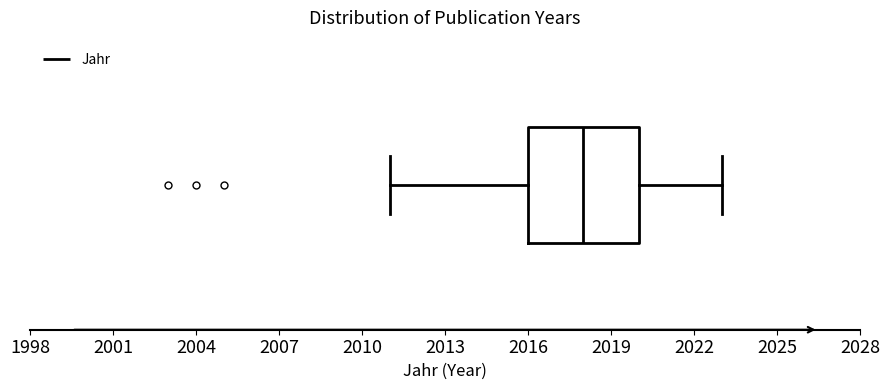

Transcribe this box plot: give where the median line is, the range the box spans, and where the two whiskers end, as read against the x-axis. The values are not printed on the chart, so give them approximately, as read against the axis.

median 2018, box 2016 to 2020, whiskers 2011 to 2023